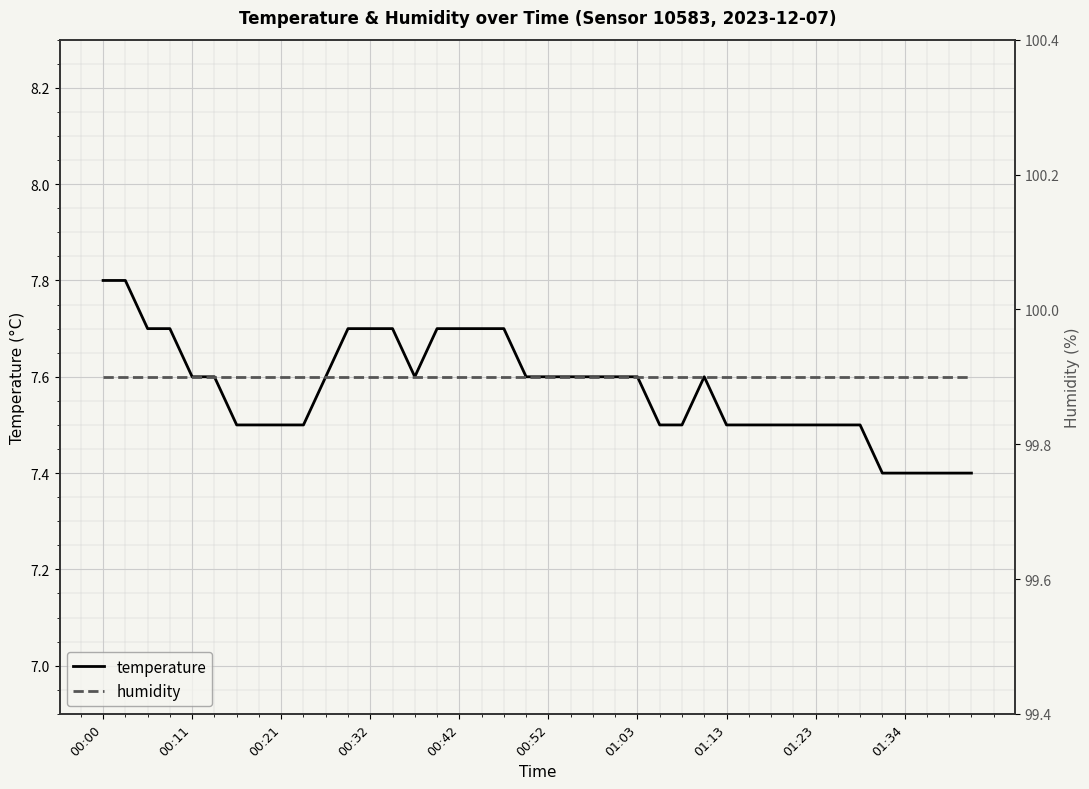

The value of humidity at 13 is 99.9. True or false?

True